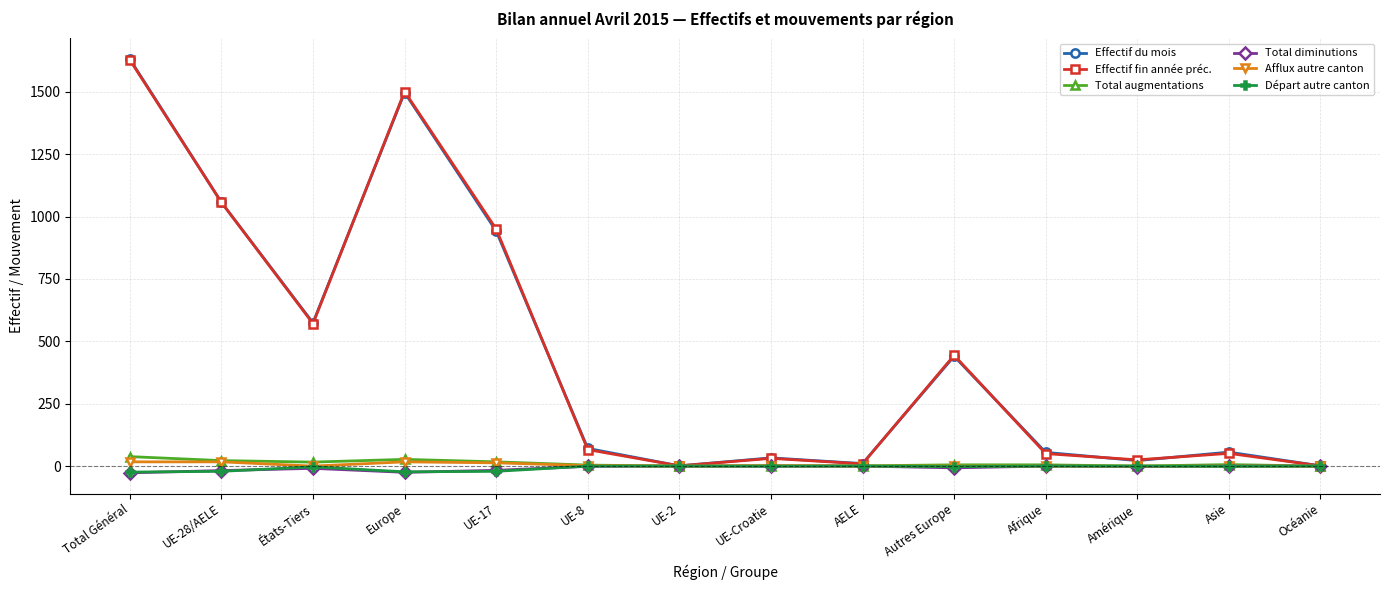

Which series has the largest range (max minus min)?

Effectif du mois